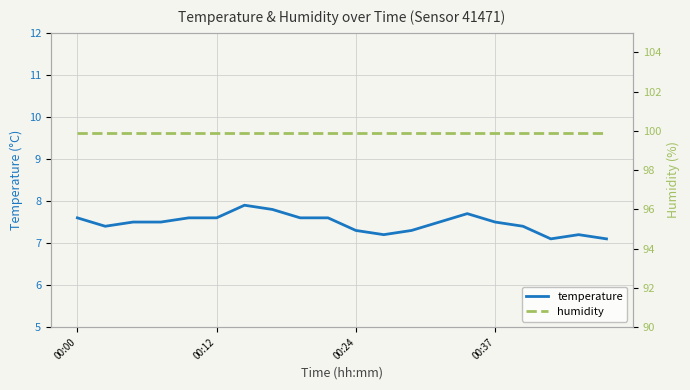

What is the lowest value of the temperature series?

7.1